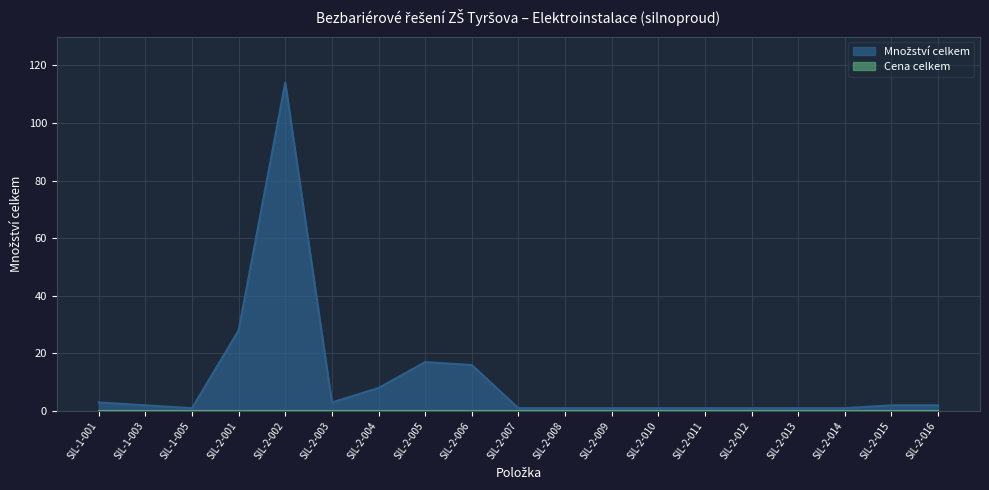

Where is the data nearest to the value 57?

SIL-2-001